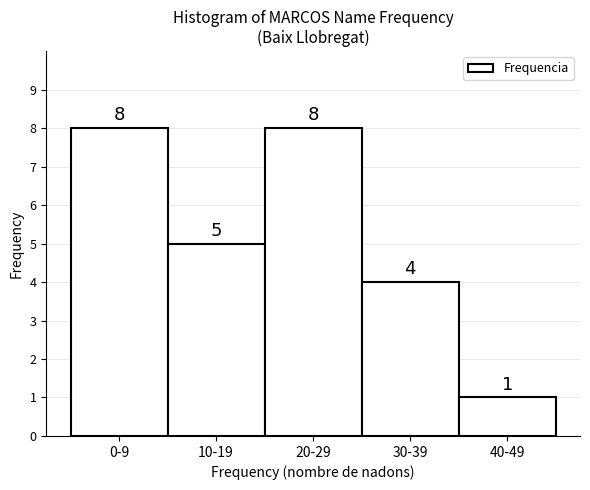

Reading left to right, extract all data points from this chart.

0-9=8	10-19=5	20-29=8	30-39=4	40-49=1